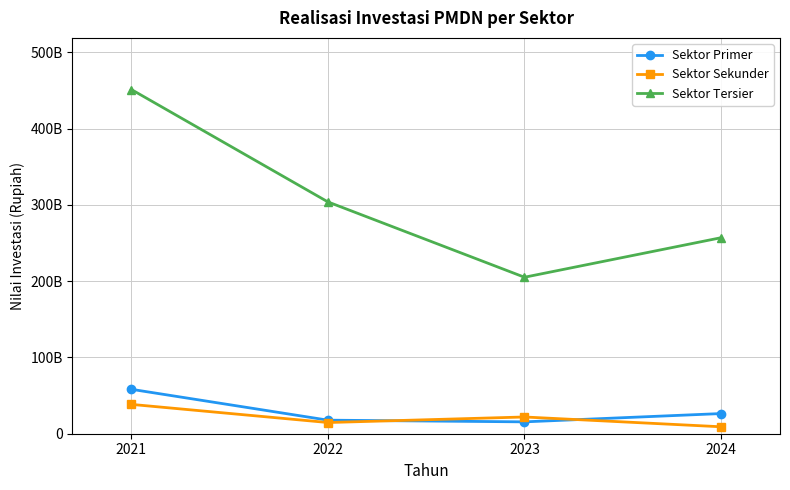

What are all the series names shown in the legend?

Sektor Primer, Sektor Sekunder, Sektor Tersier